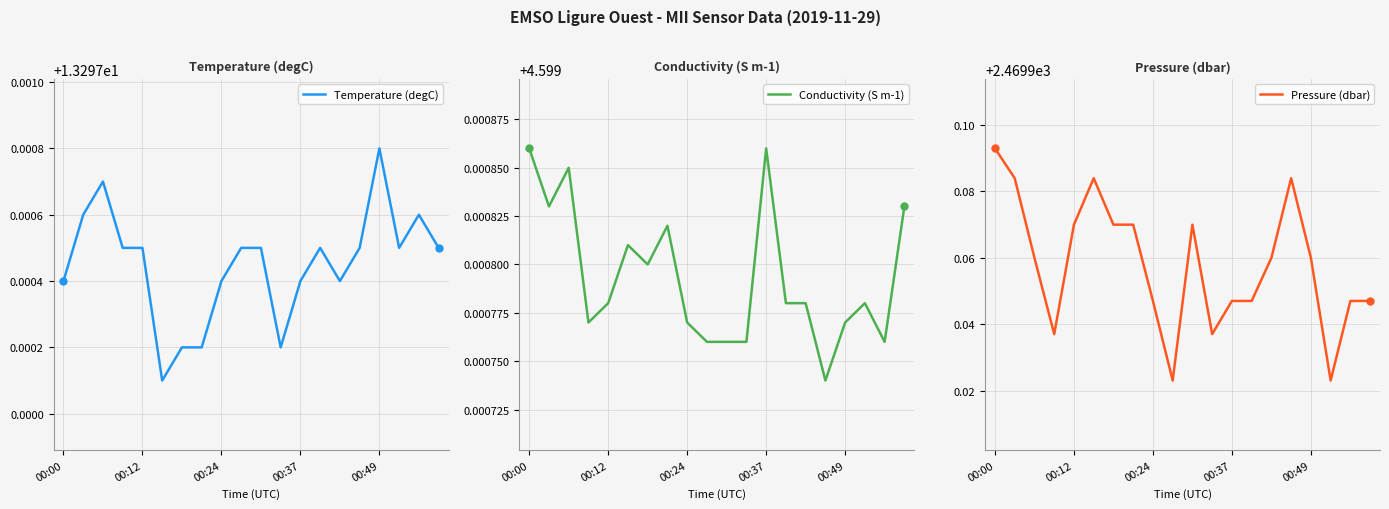

True or false: Temperature (degC) and Pressure (dbar) intersect in this chart.

False